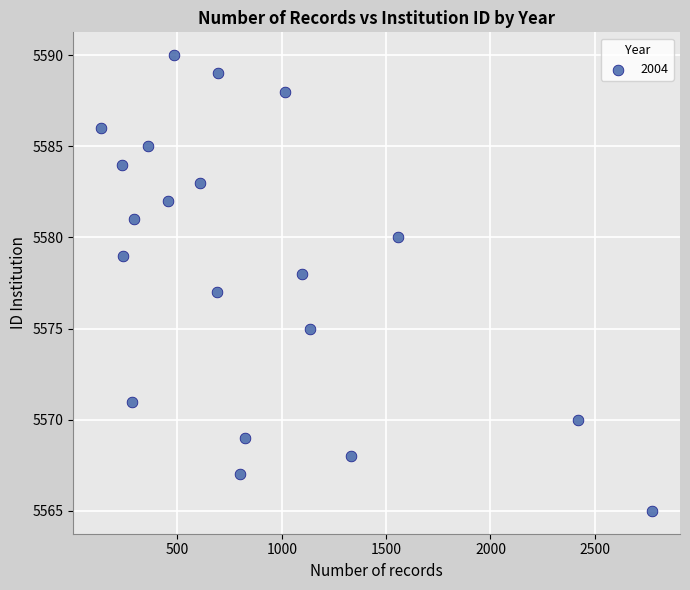

What is the range of Y values (max minus min)?

25